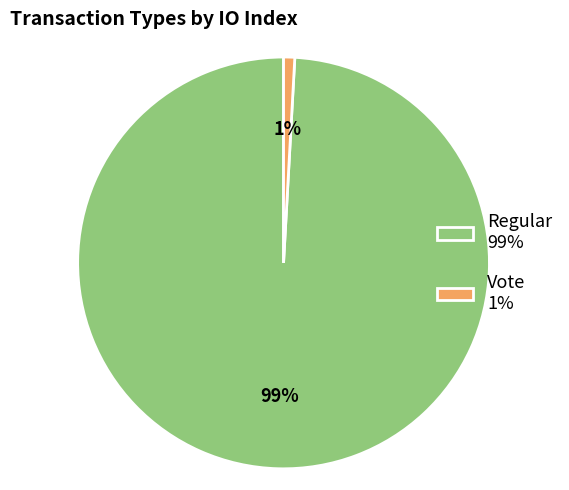

What is the smallest slice in the pie chart?

Vote